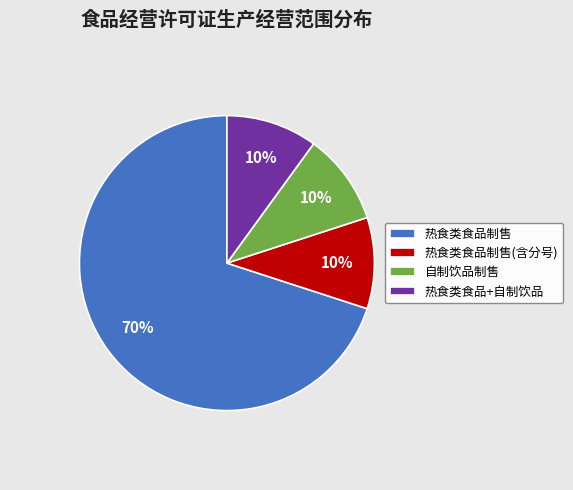

What is the ratio of the value at 自制饮品制售 to the value at 热食类食品制售?

0.1